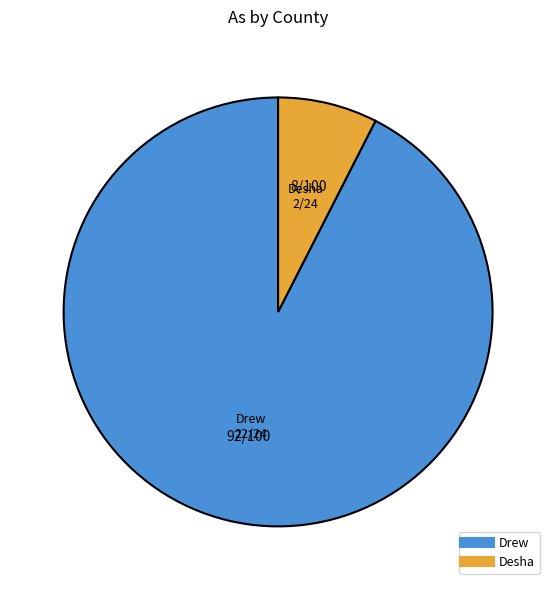

Does any single category account for the majority?

Yes